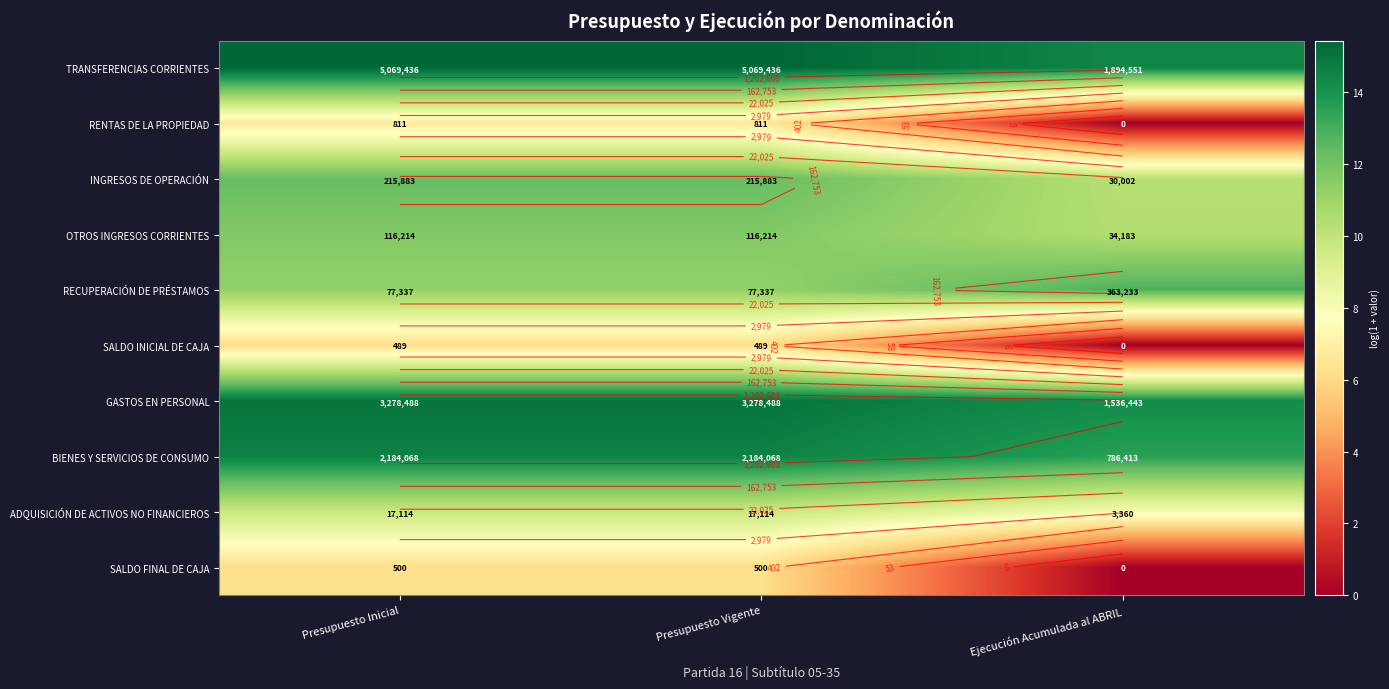

Where does the SALDO FINAL DE CAJA series first go above 6?

Presupuesto Inicial